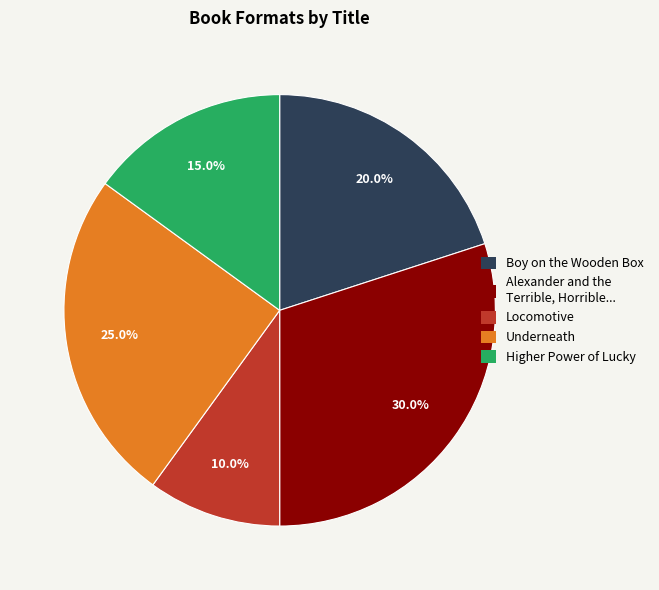

Is there a majority slice in this chart?

No